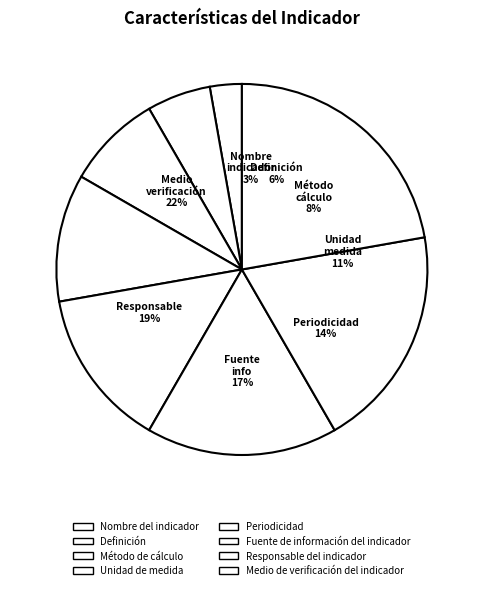

To the nearest percent, what is the combined percentage of Nombre del indicador and Responsable del indicador?

22%